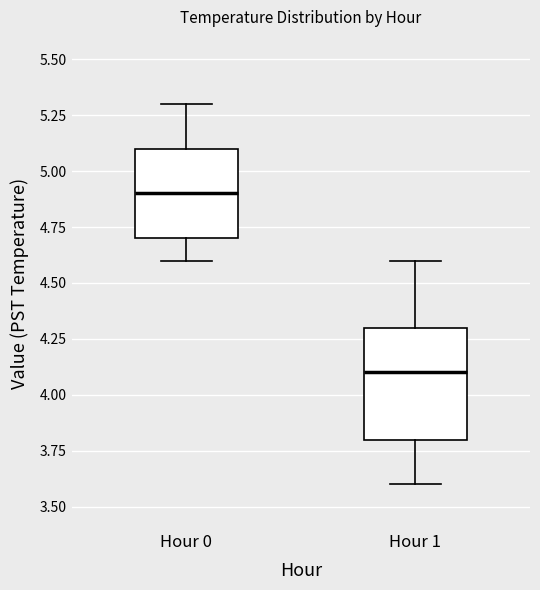

Where does the median line of the box for Hour 0 sit on the y-axis? The values are not printed on the chart, so give them approximately, as read against the axis.

4.9